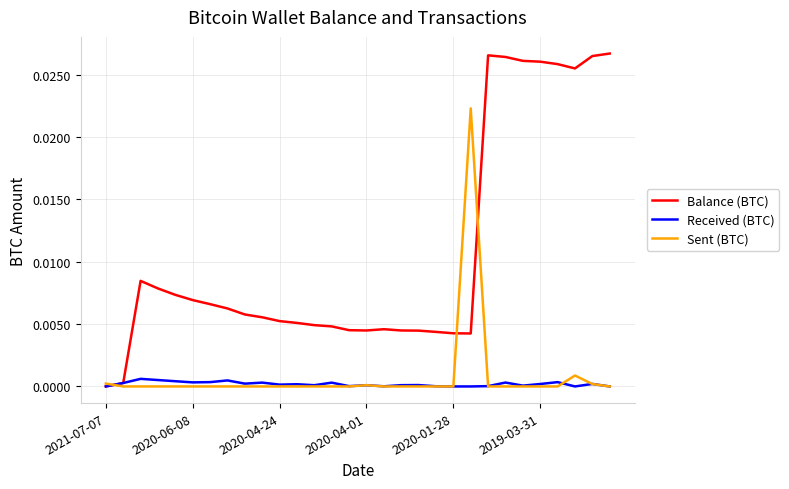

Which series has the largest range (max minus min)?

Balance (BTC)